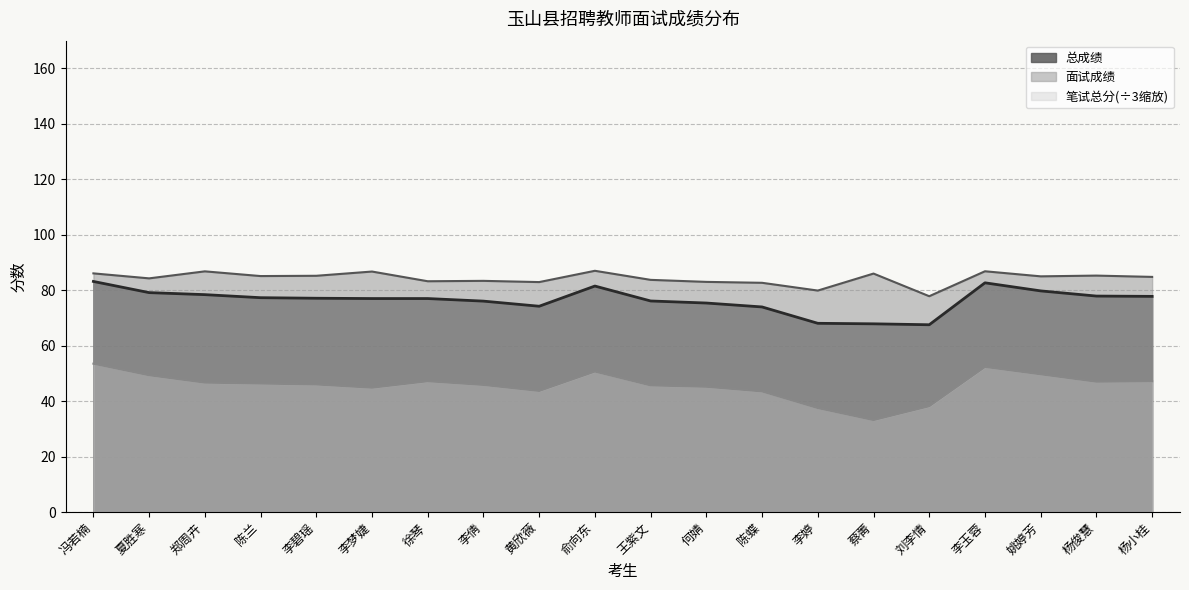

In 总成绩, how many points are lower than both neighbors (excluding endpoints)?

2